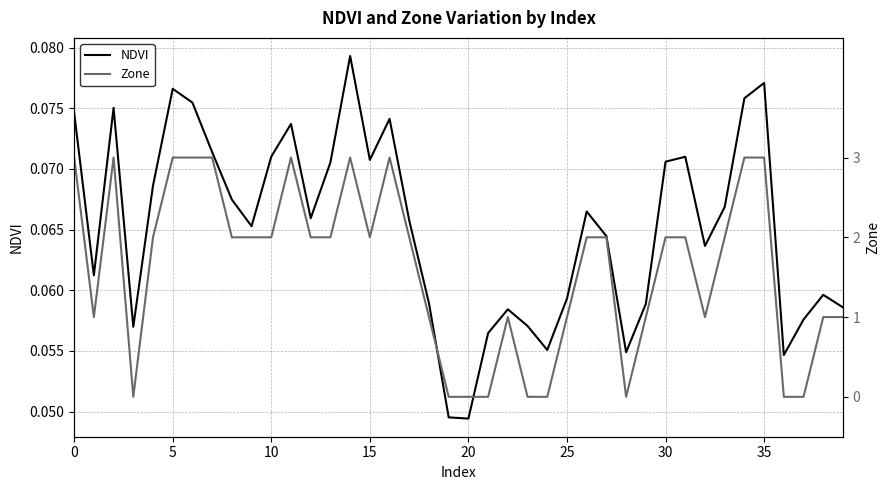

What is the greatest value displayed?

3.0